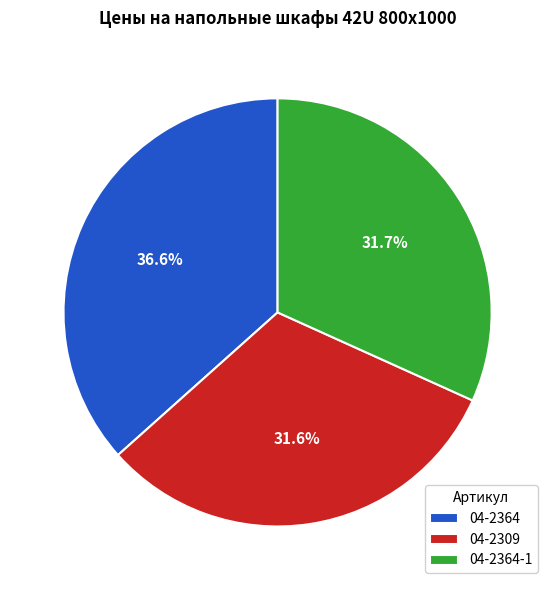

Which category has the biggest portion of the pie?

04-2364